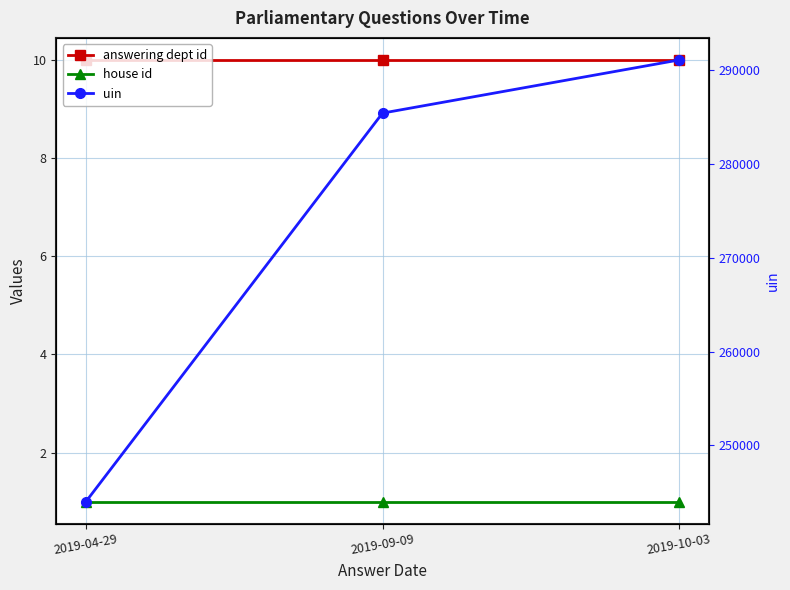

What is the average value of the house id series?

1